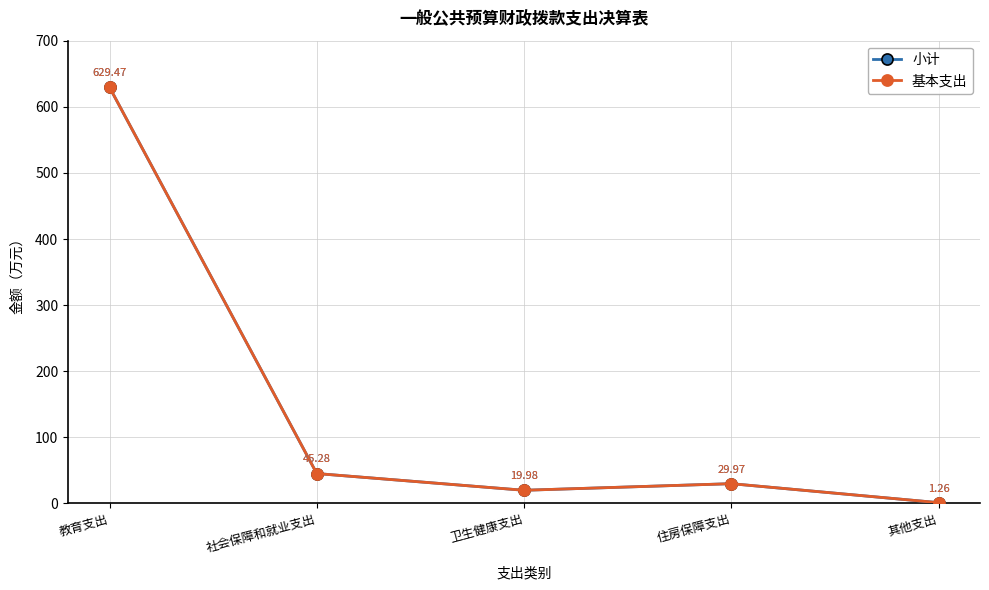

Where is 小计 nearest to the value 315?

社会保障和就业支出